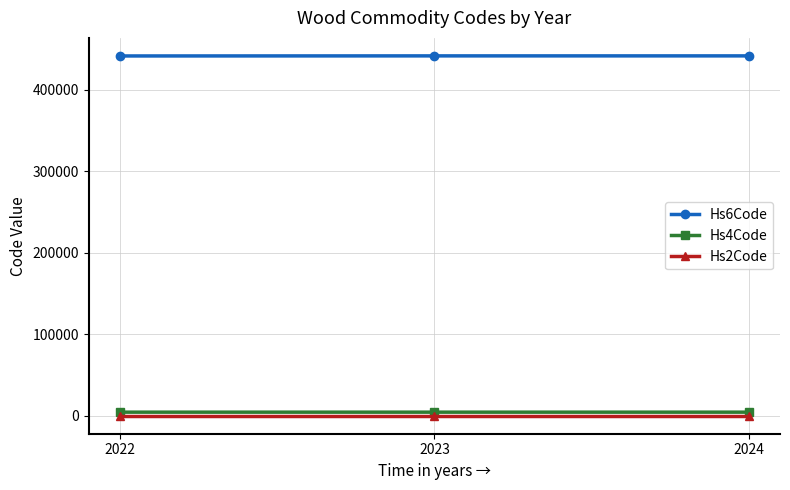

Read the Hs6Code value at 2023.

441821.5